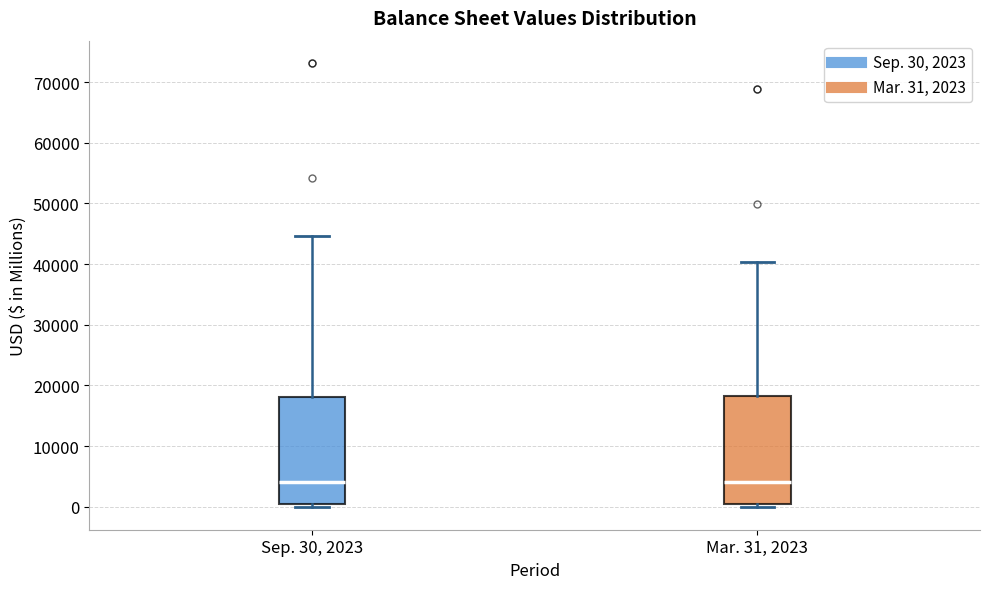

Where is the lower edge of the box for Mar. 31, 2023 on the y-axis? The values are not printed on the chart, so give them approximately, as read against the axis.

0